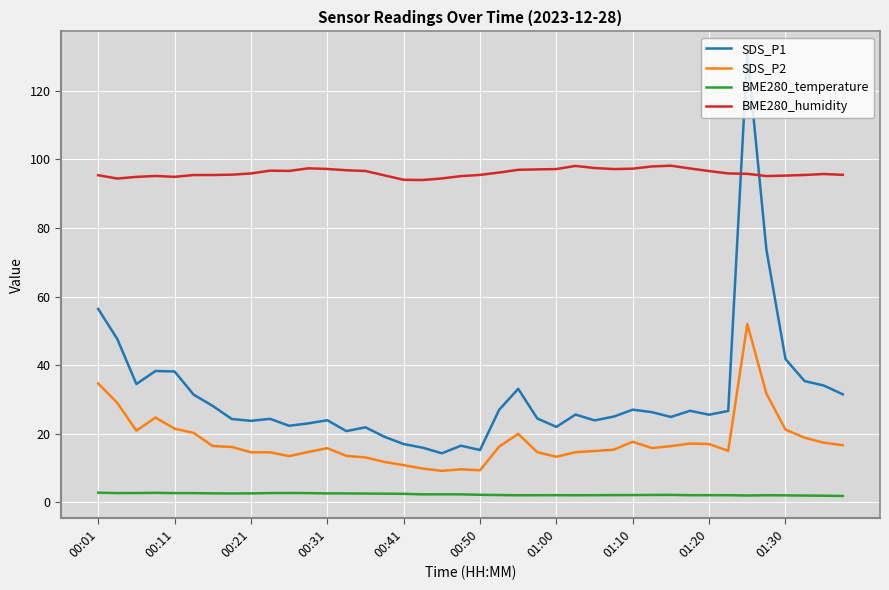

Rank the series by their maximum value, from lowest to highest.

BME280_temperature, SDS_P2, BME280_humidity, SDS_P1